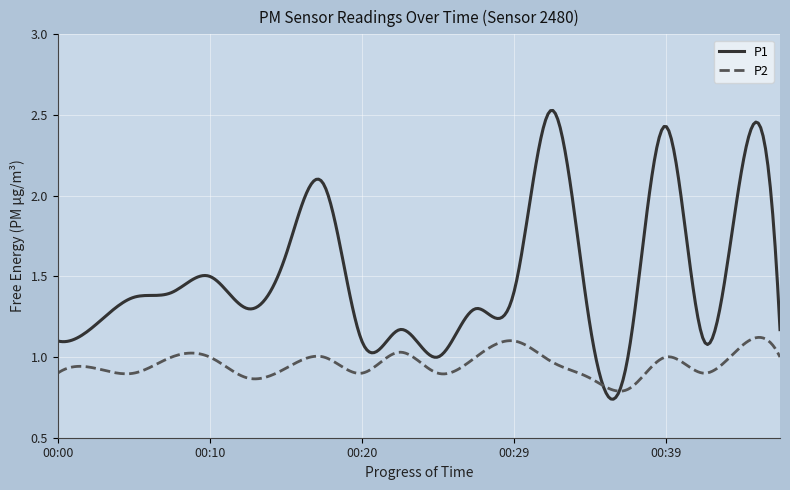

True or false: P1 and P2 cross at least once.

True